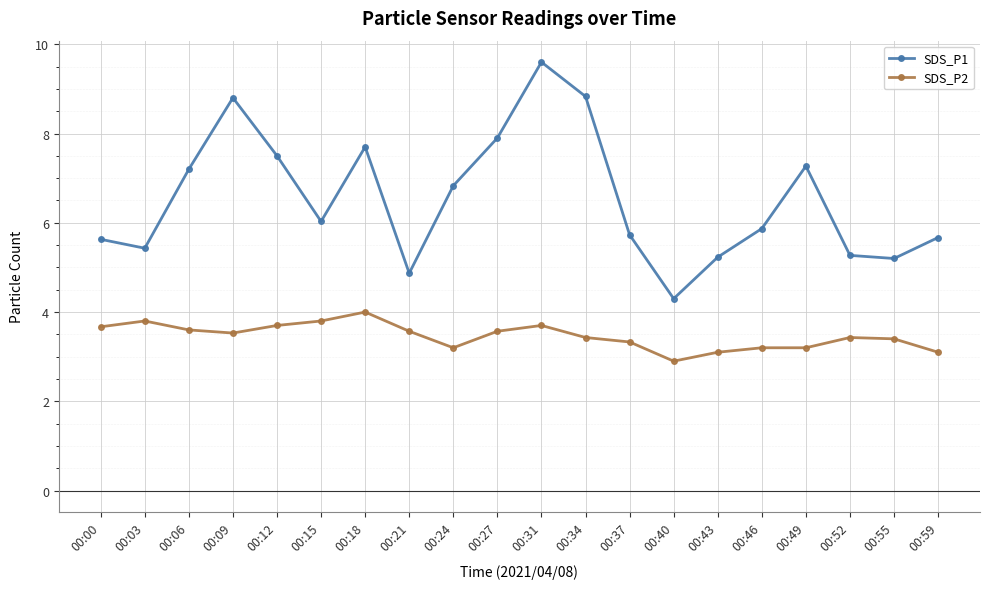

How many categories are shown in the chart?

20